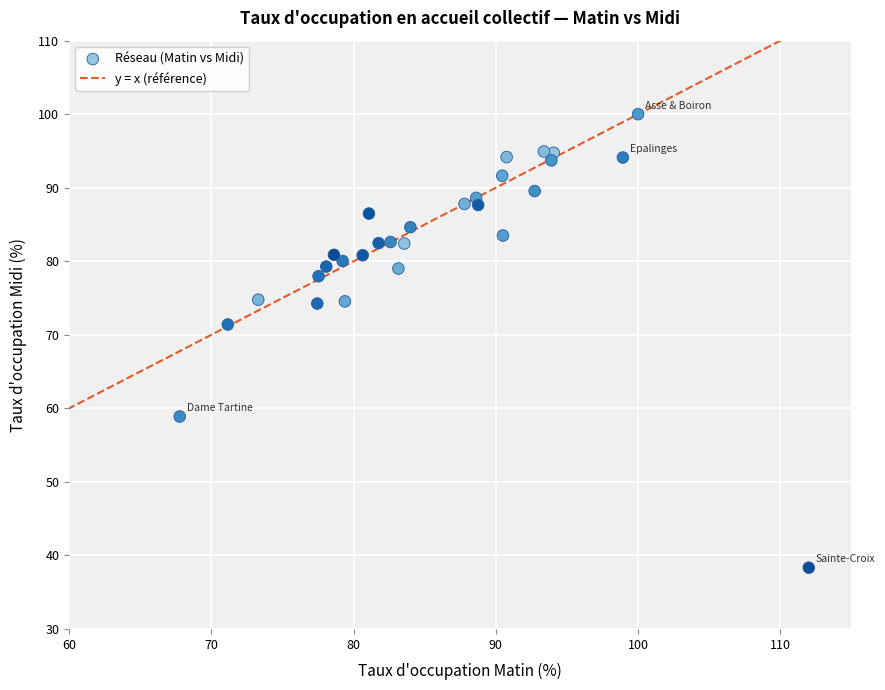

What is the range of X values (max minus min)?

44.2